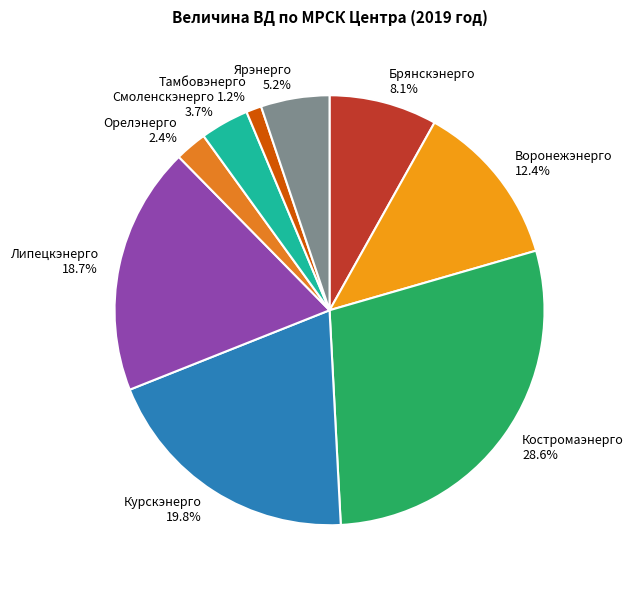

Which category has the biggest portion of the pie?

Костромаэнерго